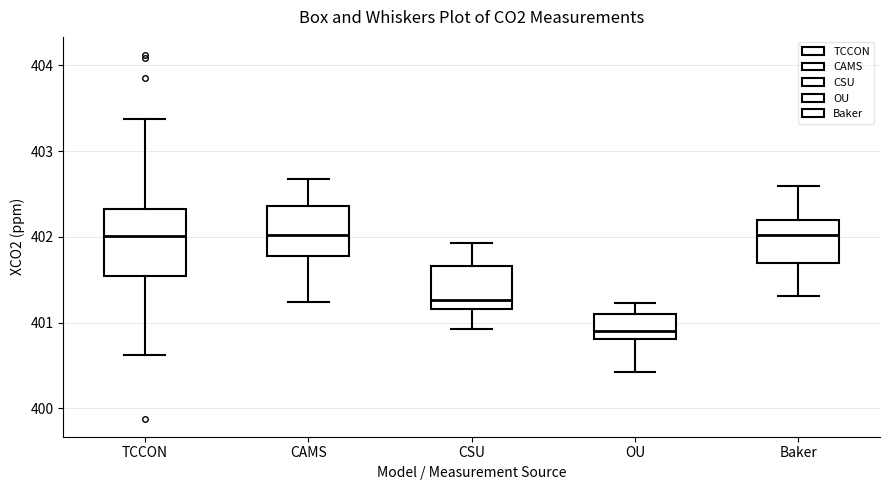

Where is the upper edge of the box for TCCON on the y-axis? The values are not printed on the chart, so give them approximately, as read against the axis.

402.3